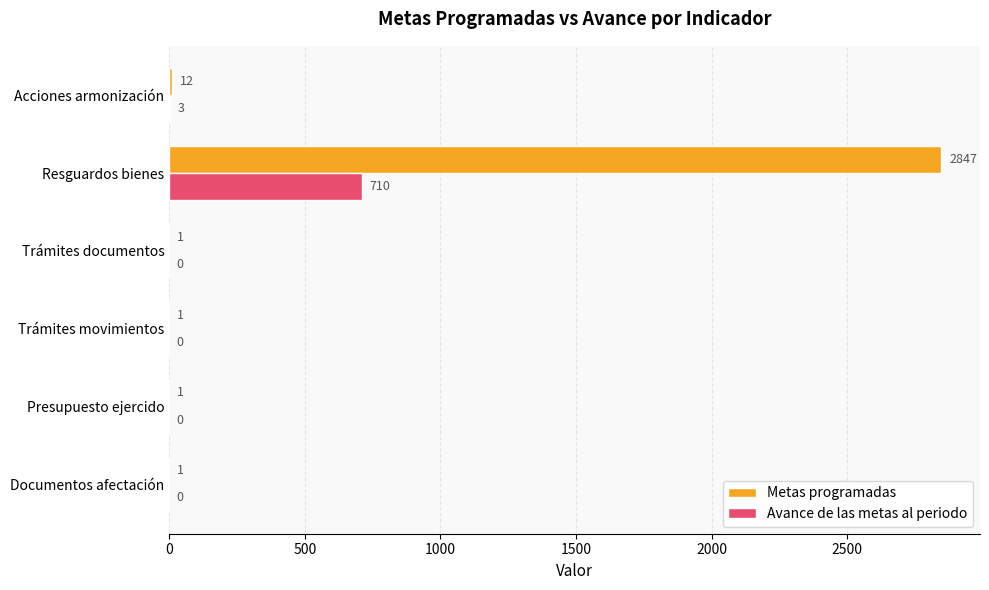

What is the sum of all Avance de las metas al periodo values?

713